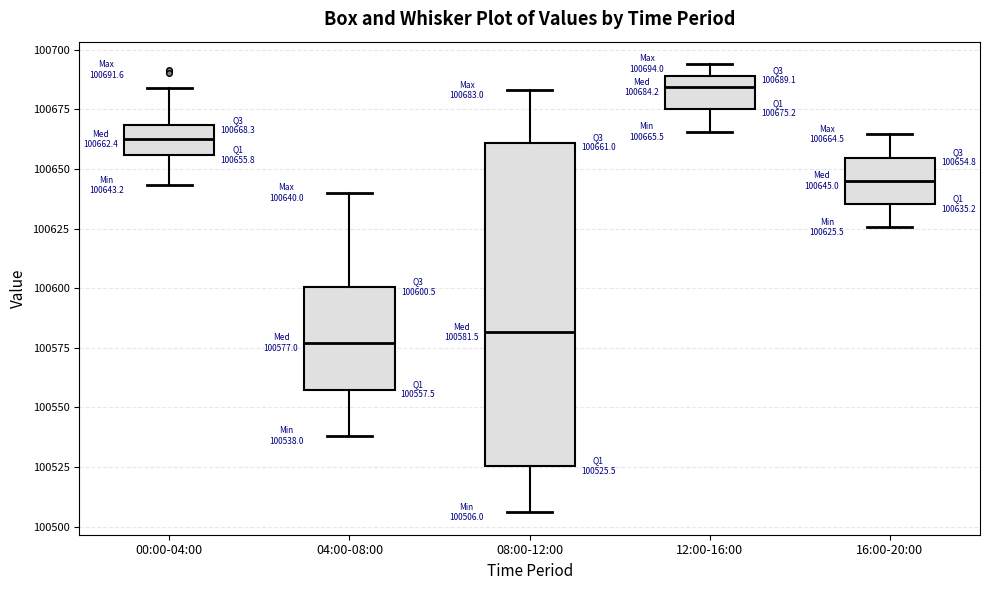

Which box's median line is the highest?

12:00-16:00